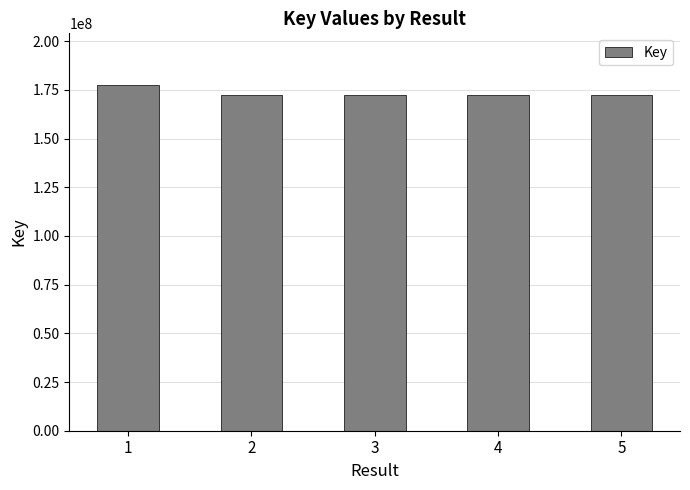

How many values are below 172423353?

2